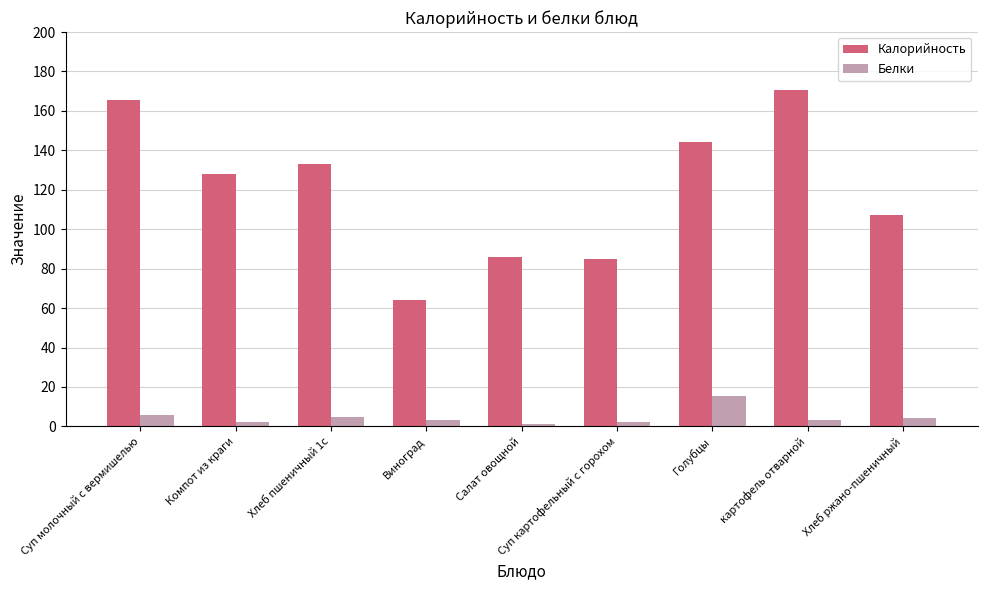

List the series in order of their overall mean, highest first.

Калорийность, Белки